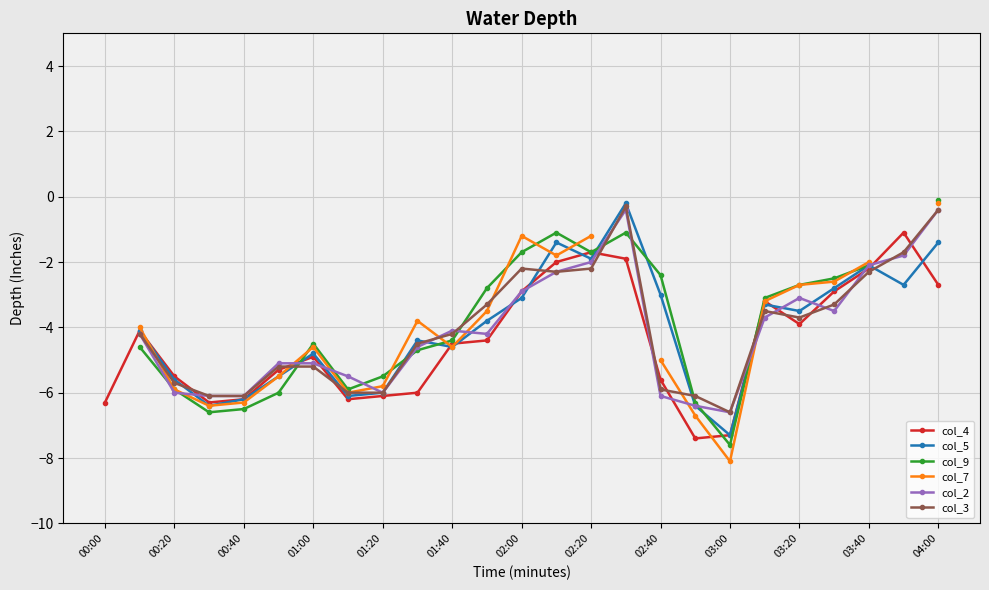

What are all the series names shown in the legend?

col_4, col_5, col_9, col_7, col_2, col_3